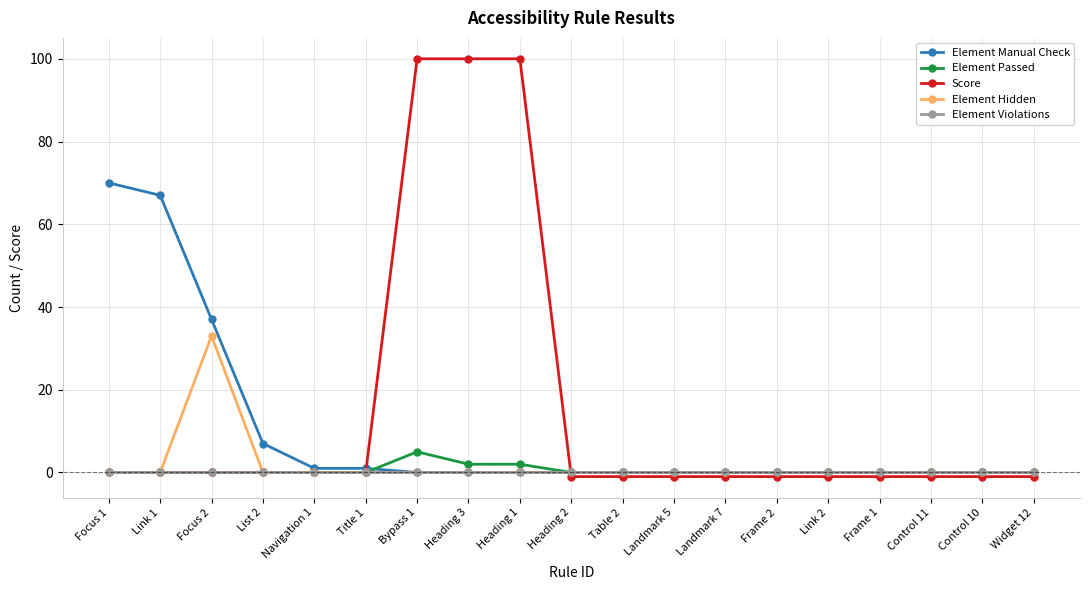

What is the total value across all series at List 2?

7